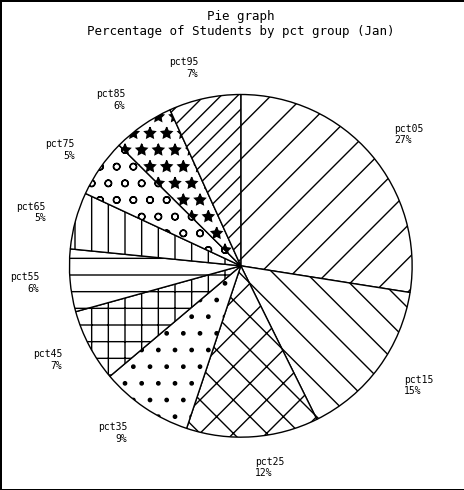

Is pct45 the majority of the pie?

No